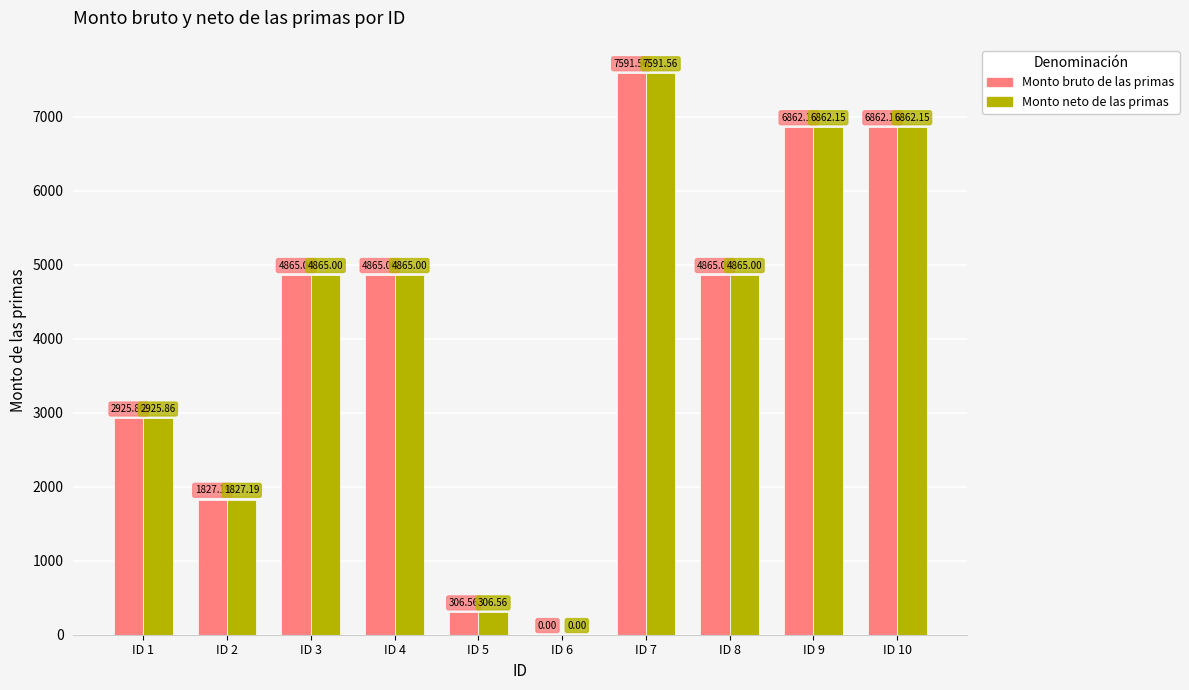

What is the total value across all series at ID 7?

15183.1